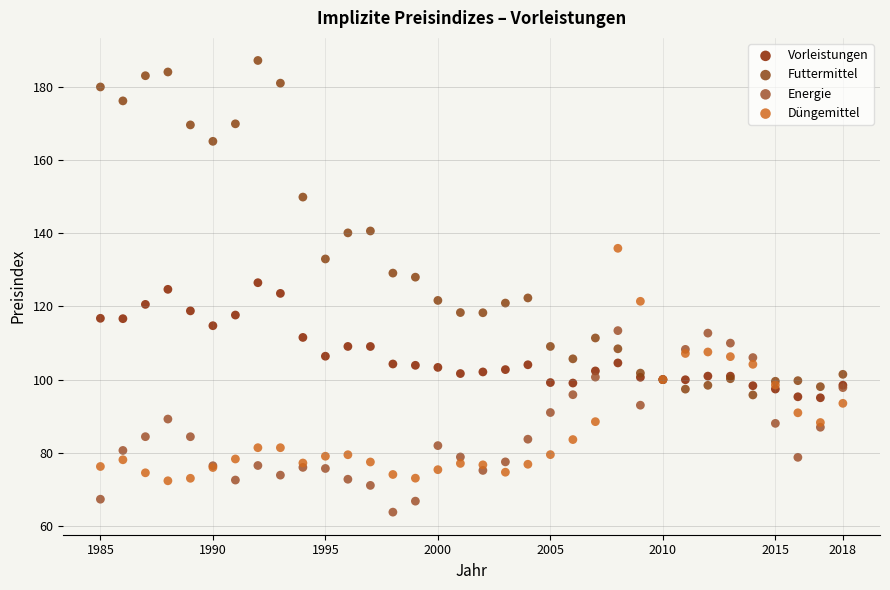

What are all the series names shown in the legend?

Vorleistungen, Futtermittel, Energie, Düngemittel